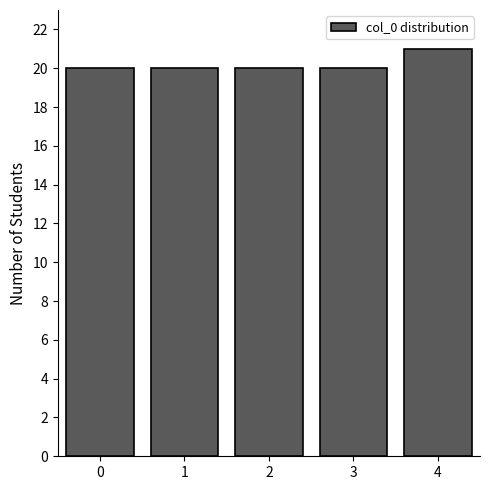

Reading left to right, list all the values displayed in this chart.

20	20	20	20	21